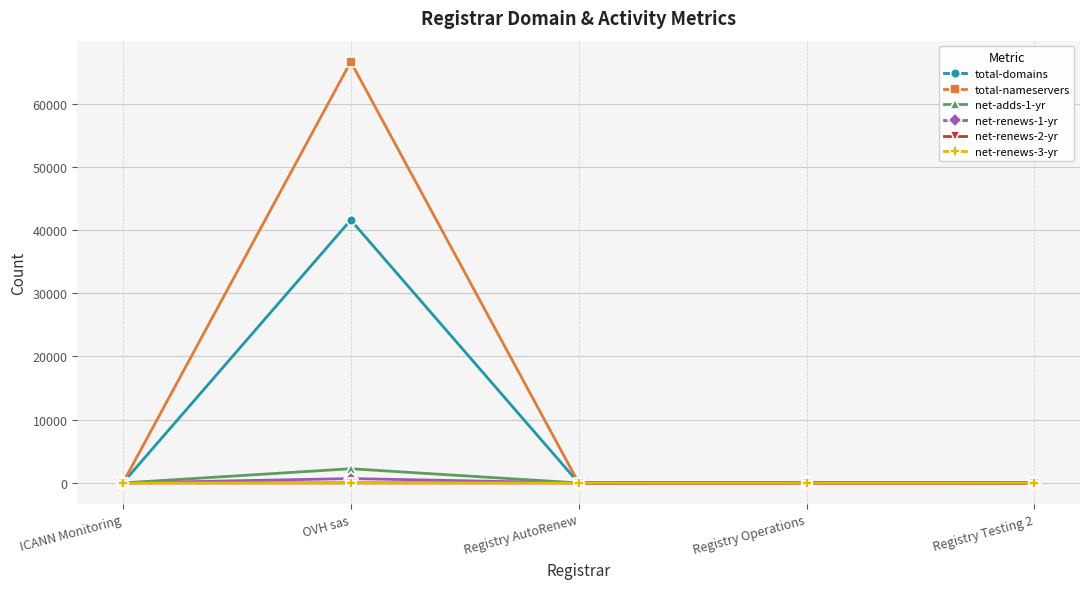

What is the label of the 5th point from the right?

ICANN Monitoring